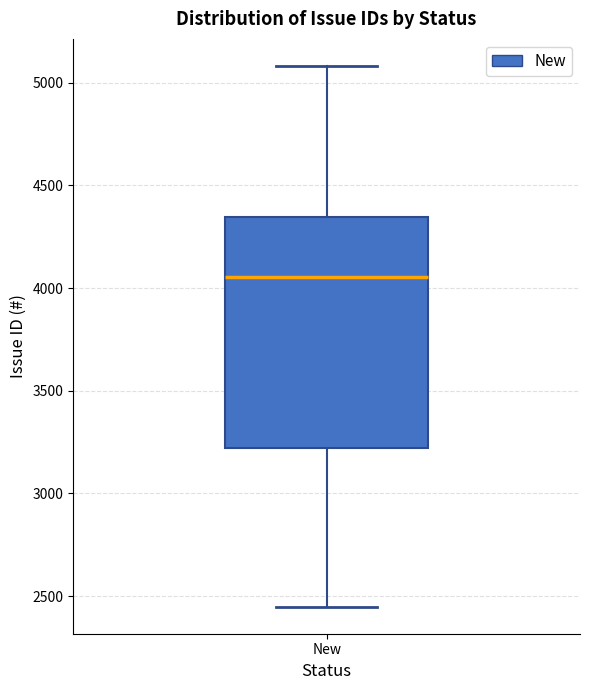

Read this box plot against the y-axis: the position of the median line, the range covered by the box, and the ends of both whiskers. The values are not printed on the chart, so give them approximately, as read against the axis.

median 4050, box 3200 to 4350, whiskers 2450 to 5100